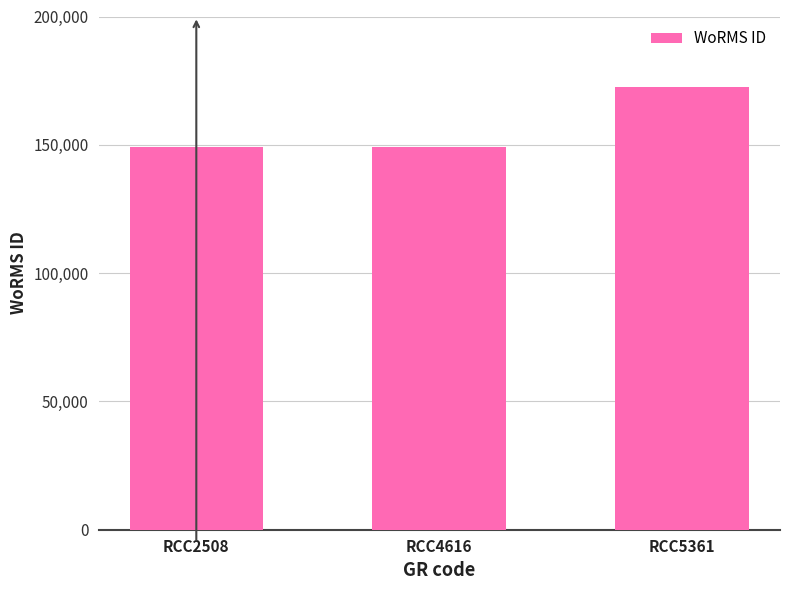

Approximately how many times larger is the value at RCC5361 compared to RCC2508?

1.2